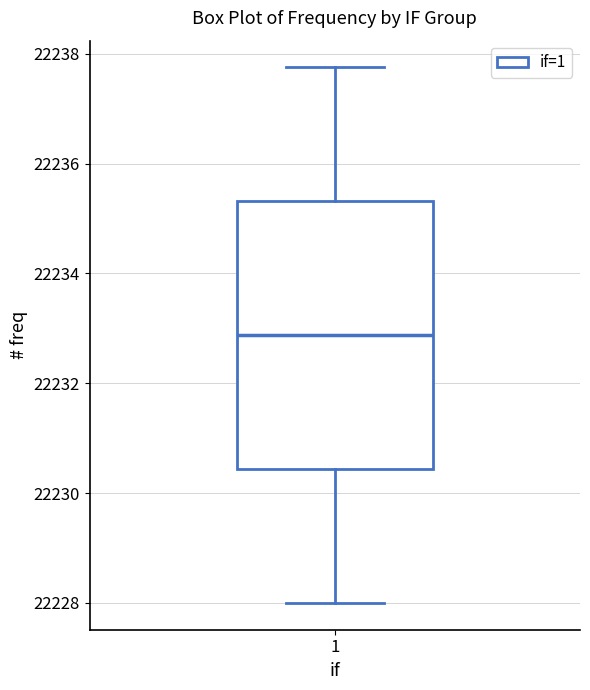

Transcribe this box plot: give where the median line is, the range the box spans, and where the two whiskers end, as read against the y-axis. The values are not printed on the chart, so give them approximately, as read against the axis.

median 22232.8, box 22230.4 to 22235.4, whiskers 22228.0 to 22237.8